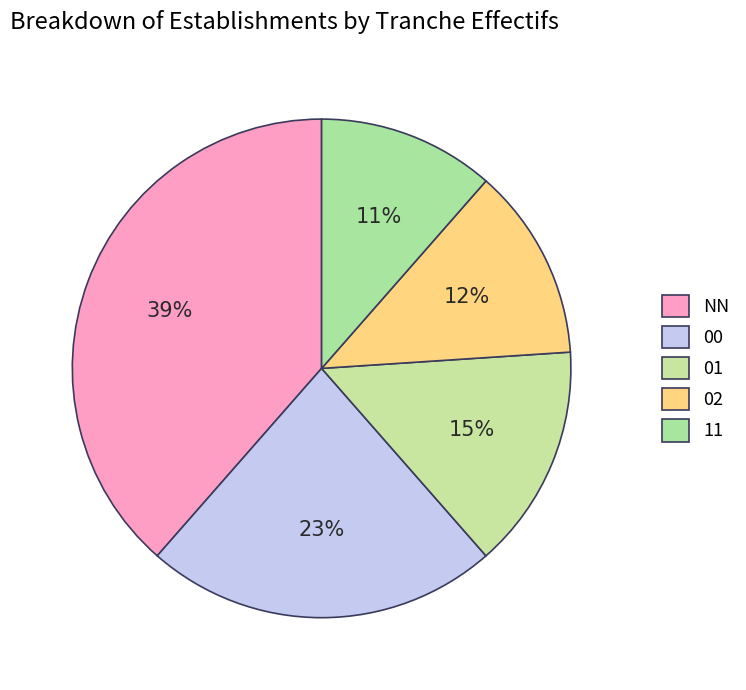

What percentage do 11 and 02 together represent?

24.0%